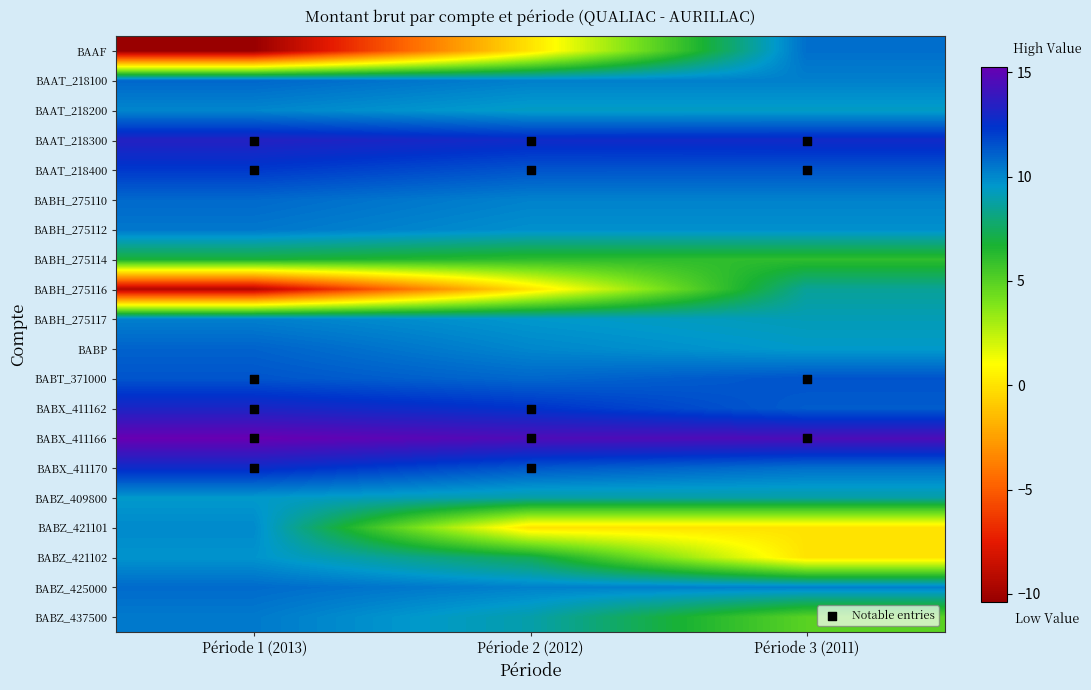

At which category is the sum across all series the highest?

Période 1 (2013)